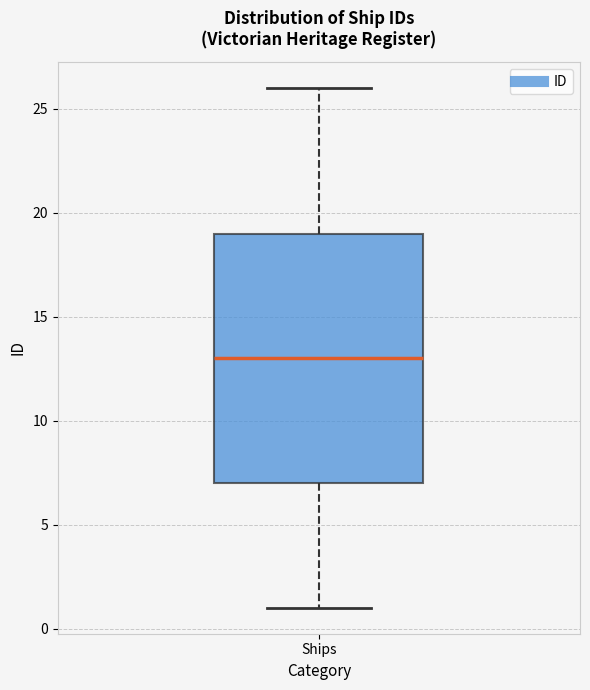

Where does the lower whisker of the box for Ships end on the y-axis? The values are not printed on the chart, so give them approximately, as read against the axis.

1